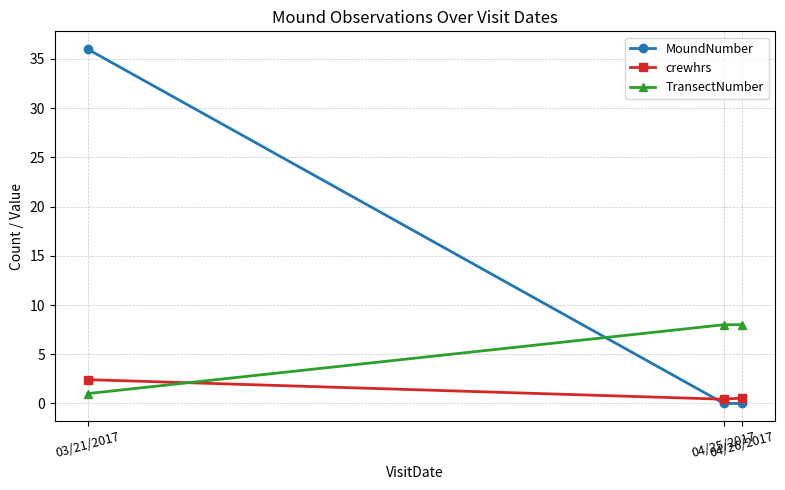

What is the minimum value for crewhrs?

0.4